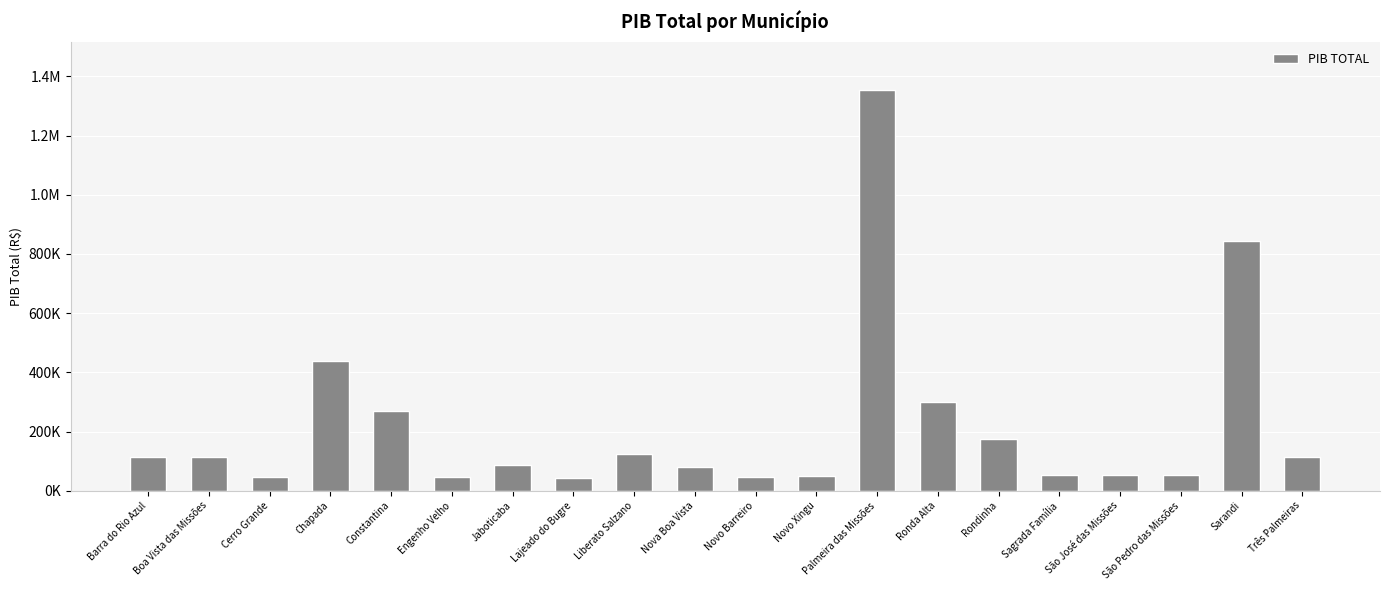

What is the label of the 19th bar from the right?

Boa Vista das Missões